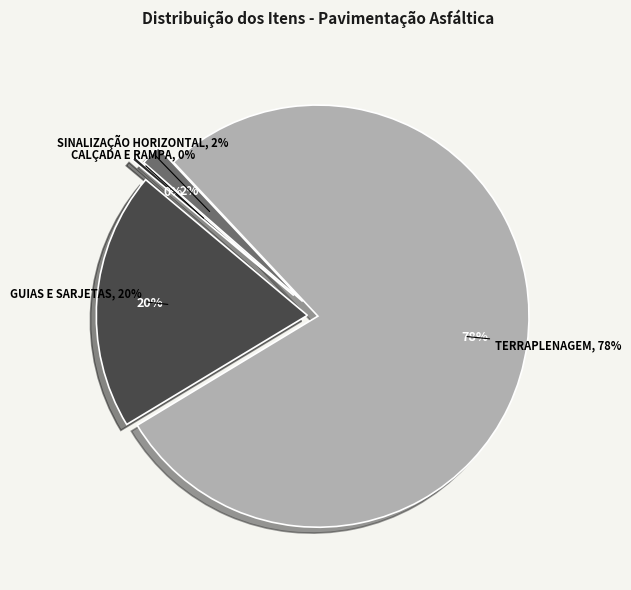

To the nearest percent, what is the difference between the largest and smallest slice percentages?

78%